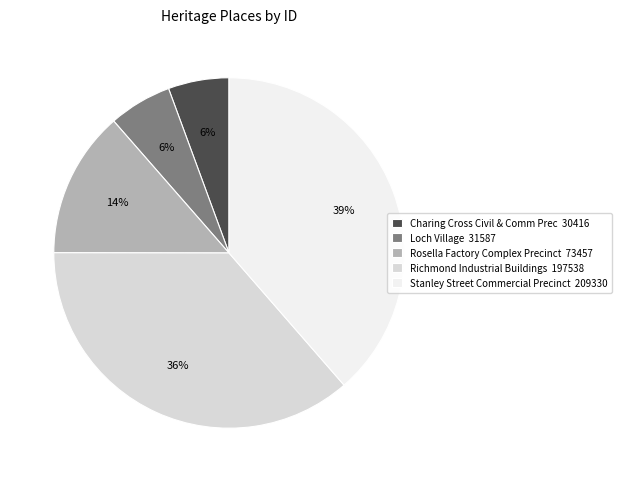

Is it true that Richmond Industrial Buildings is 45% of the pie?

False